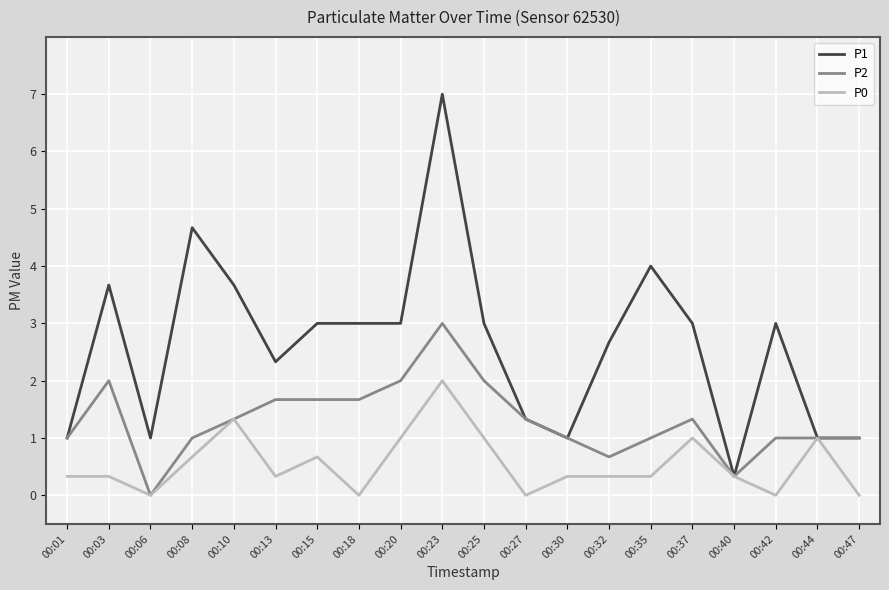

At which category is the sum across all series the highest?

00:23